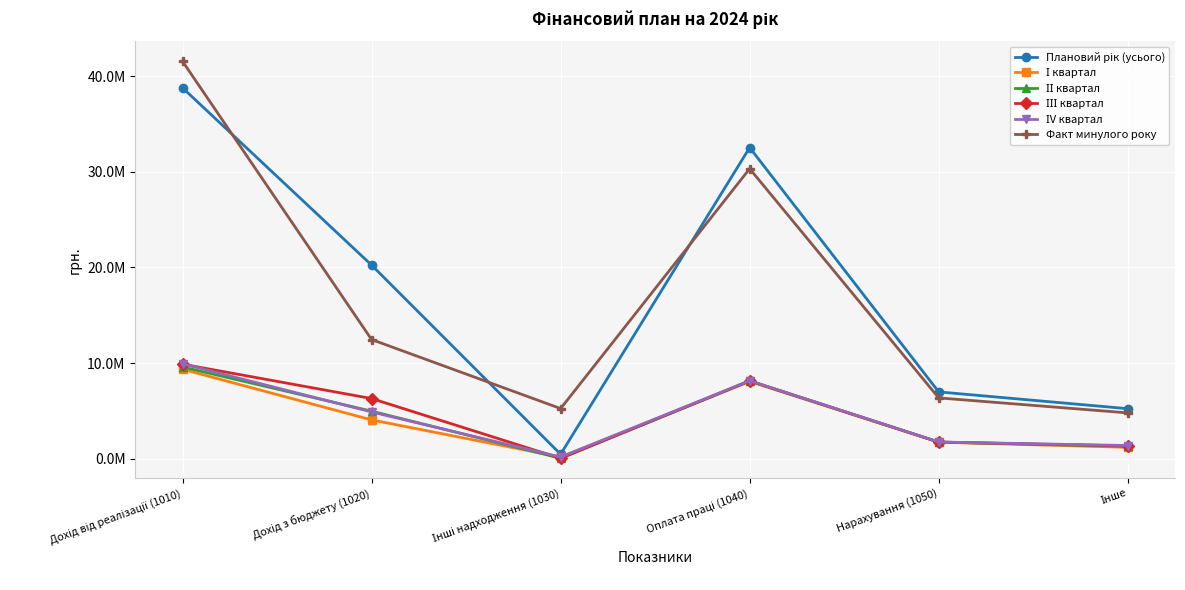

At how many categories does at least one series exceed 33142413?

1